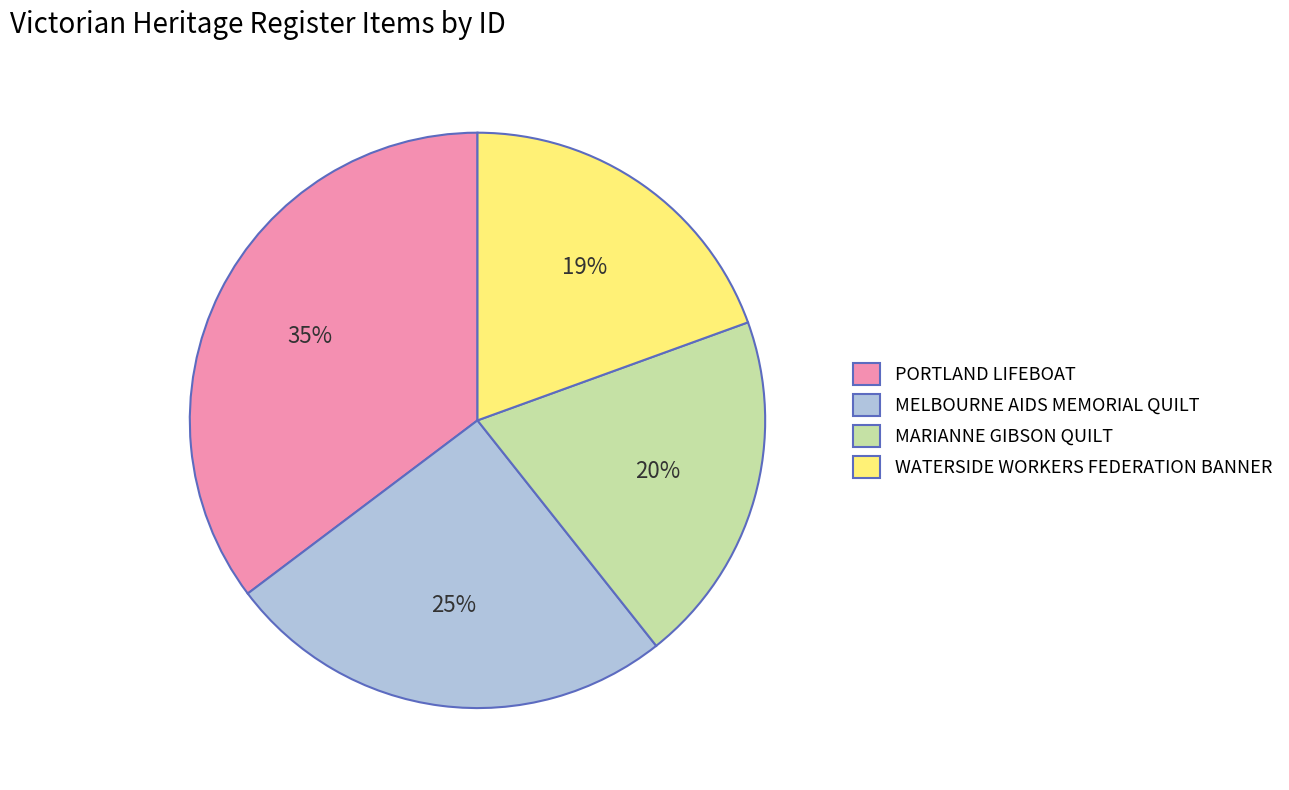

Is PORTLAND LIFEBOAT the majority of the pie?

No